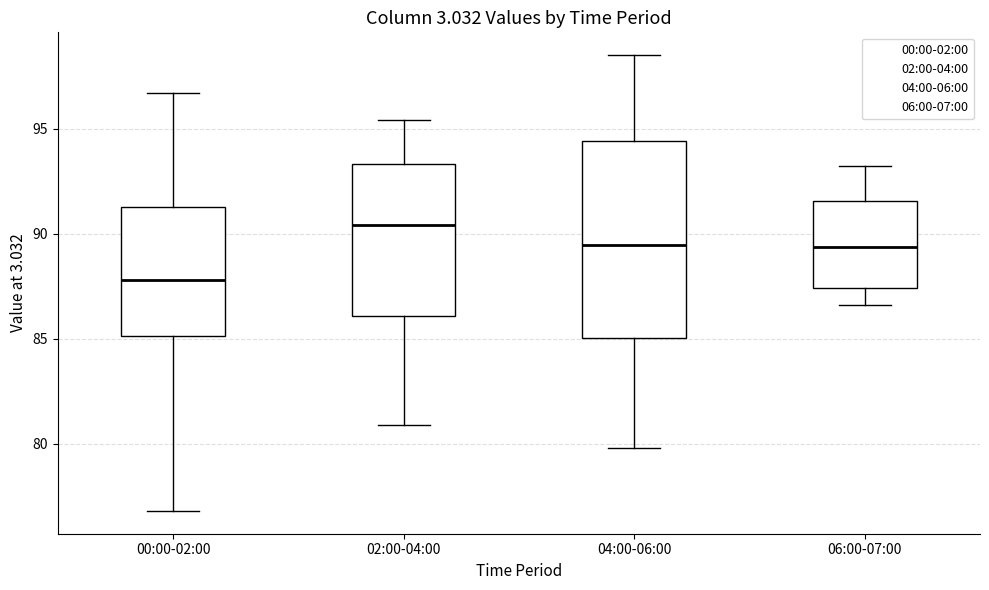

Reading left to right, read every box against the y-axis: the position of its median line, the range the box covers, and the ends of its whiskers. The values are not printed on the chart, so give them approximately, as read against the axis.

00:00-02:00: median 88.0, box 85.0 to 91.5, whiskers 77.0 to 96.5
02:00-04:00: median 90.5, box 86.0 to 93.5, whiskers 81.0 to 95.5
04:00-06:00: median 89.5, box 85.0 to 94.5, whiskers 80.0 to 98.5
06:00-07:00: median 89.5, box 87.5 to 91.5, whiskers 86.5 to 93.0